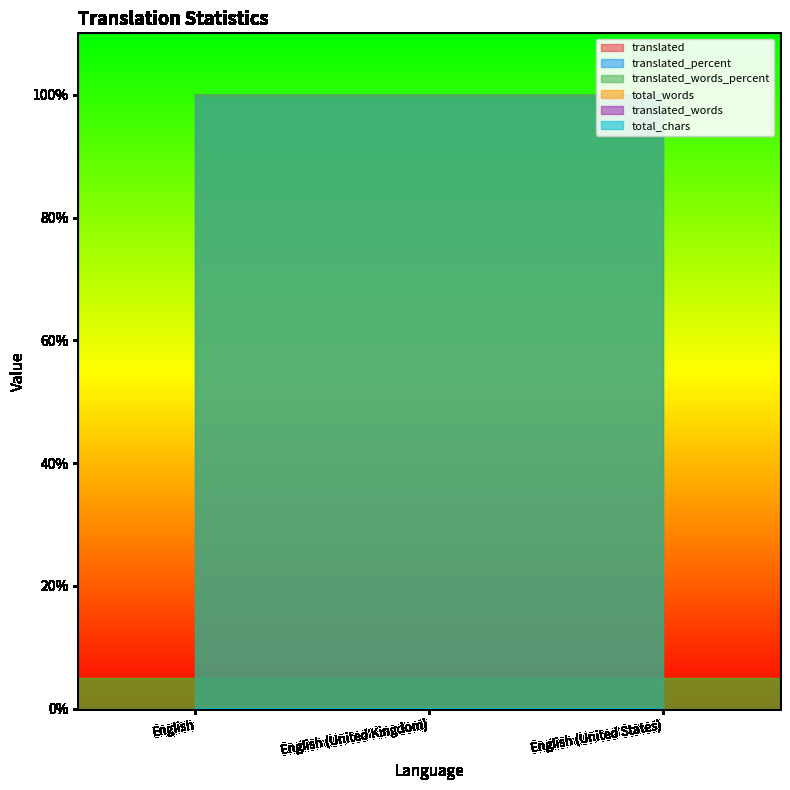

What is the spread (max minus min) of values at English (United States)?

100